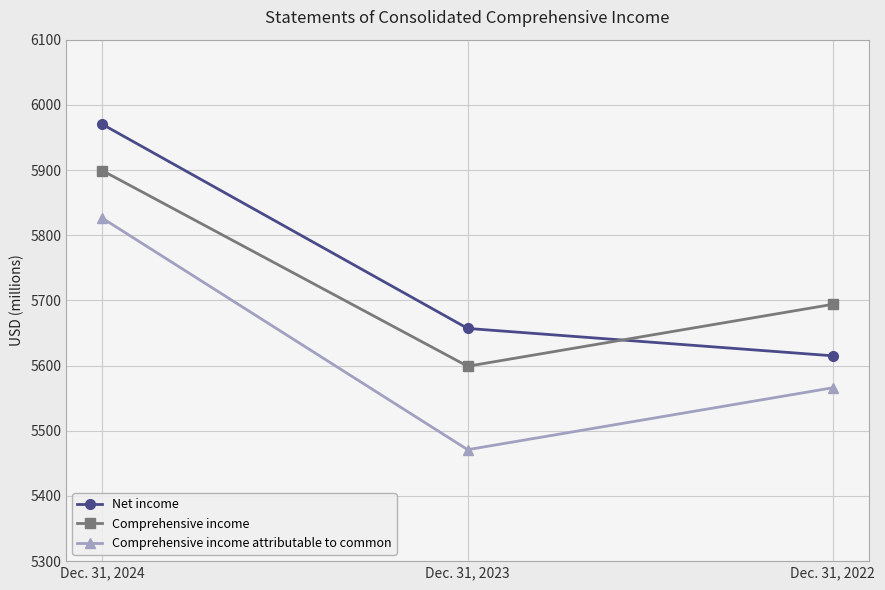

How many values in the Comprehensive income series are below 5694?

1